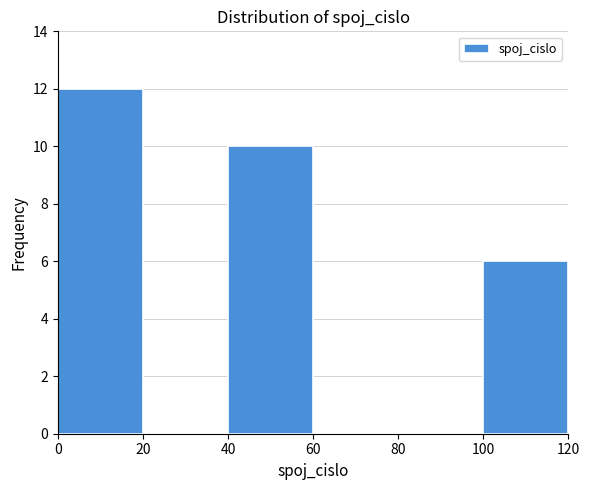

What is the height of the bar covering 0 to 20 on the x-axis? The values are not printed on the chart, so give them approximately, as read against the axis.

12